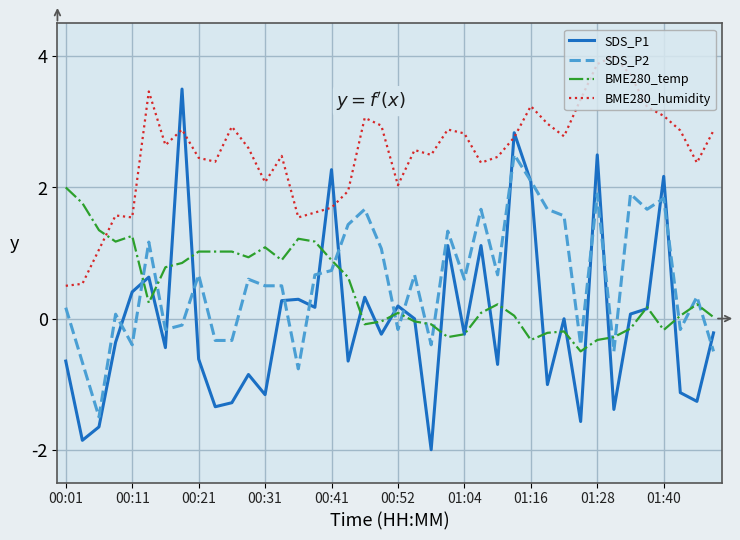

Which series has the widest spread of values?

SDS_P1